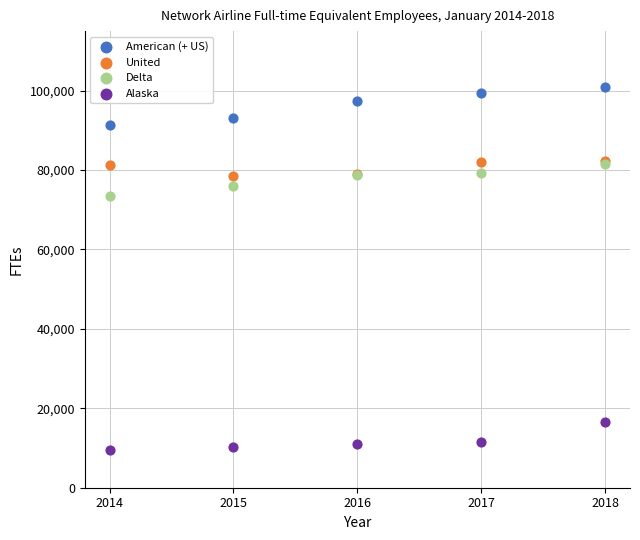

Which series has the widest spread of Y values?

American (+ US)